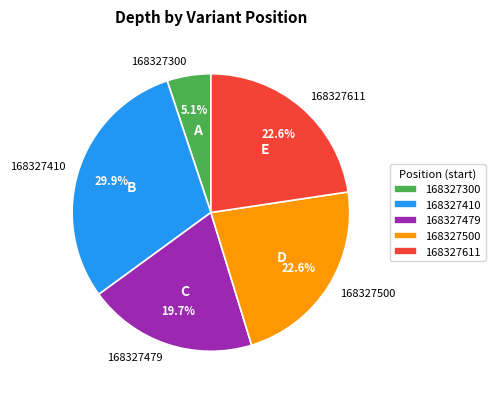

What is the largest slice in the pie chart?

168327410